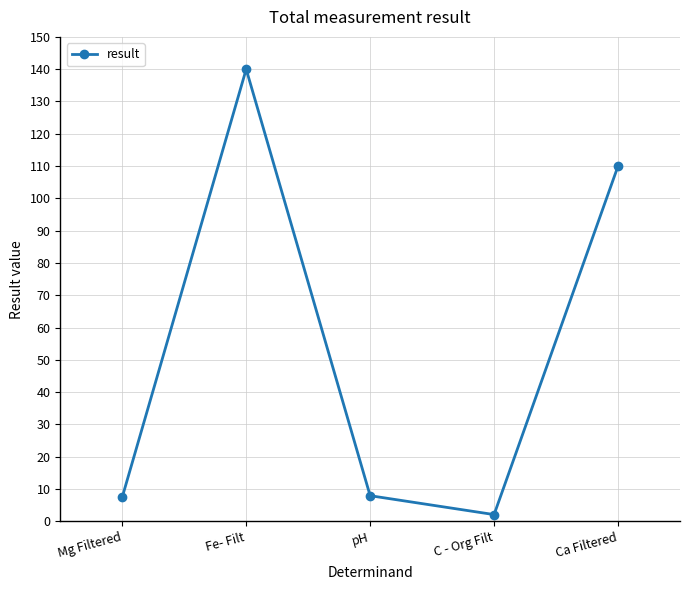

How many points are higher than both their immediate neighbors (excluding endpoints)?

1